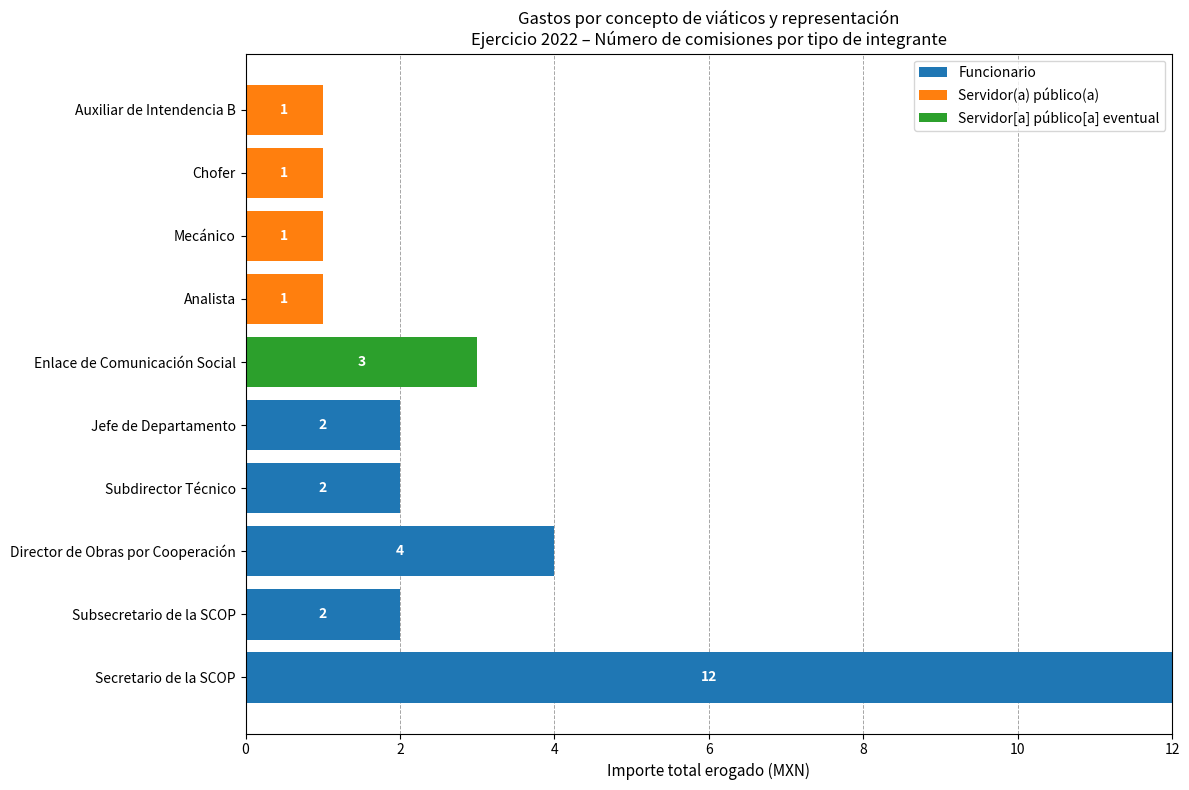

What is the highest value of the Funcionario series?

12